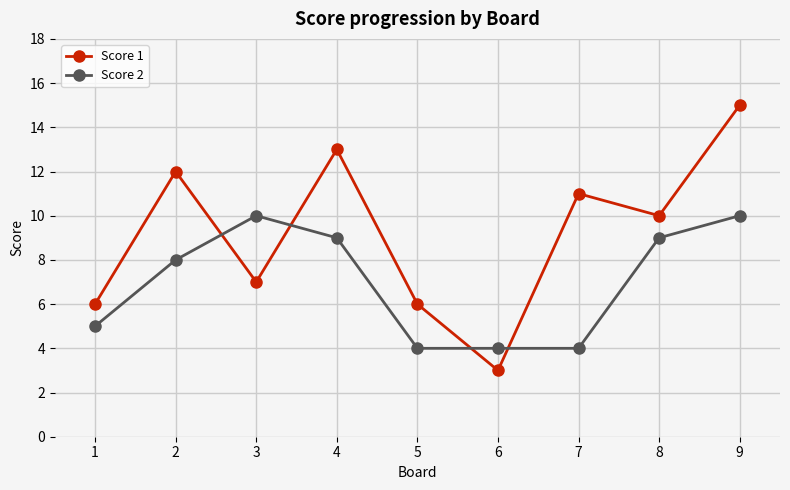

Where is Score 1 nearest to the value 9?

8